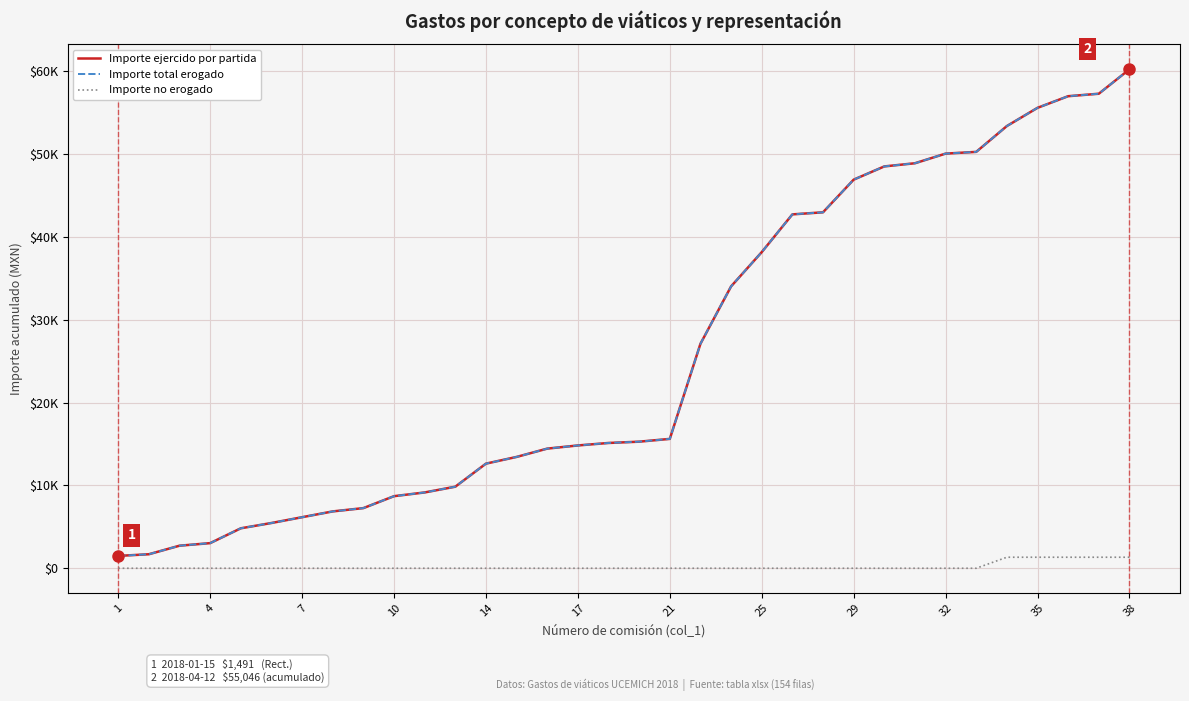

Is this an area chart (filled region under the line)?

No